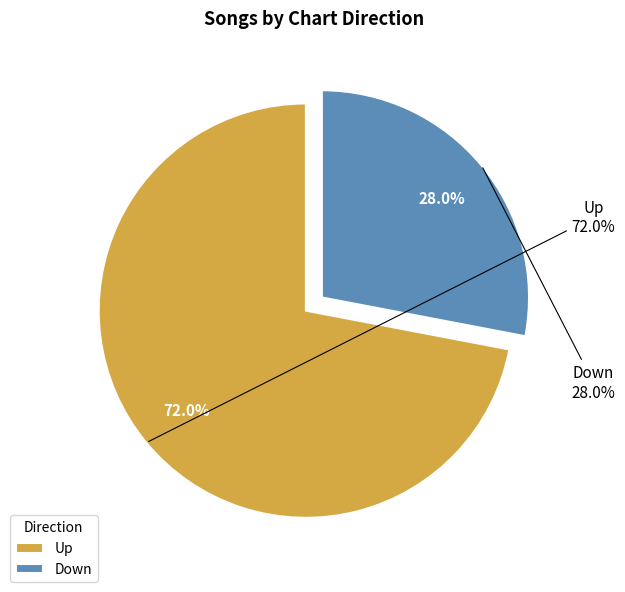

To the nearest percent, what is the combined percentage of up and down?

100%